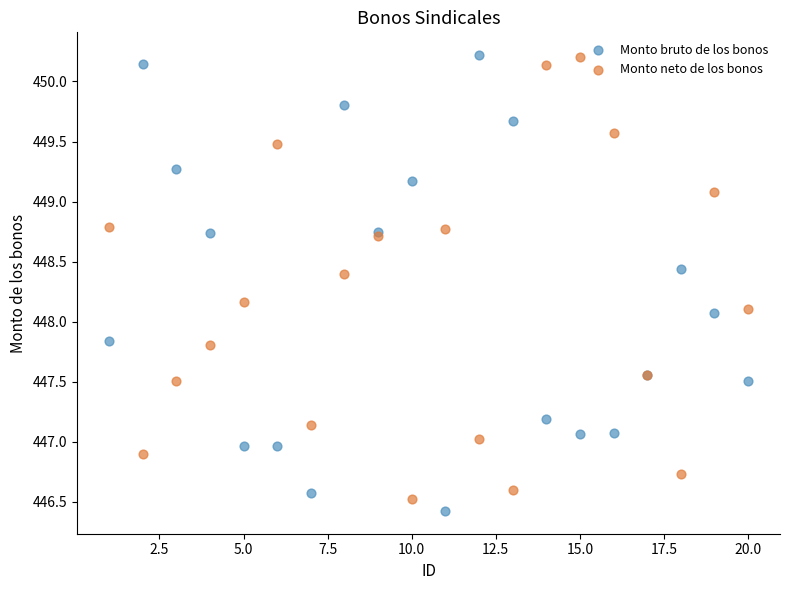

What are all the series names shown in the legend?

Monto bruto de los bonos, Monto neto de los bonos